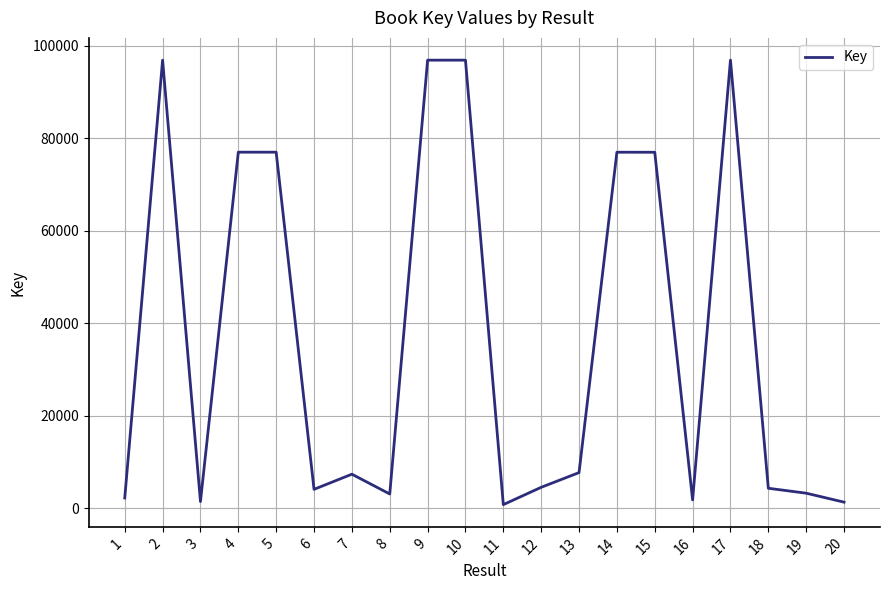

What is the sum of all values?

737450